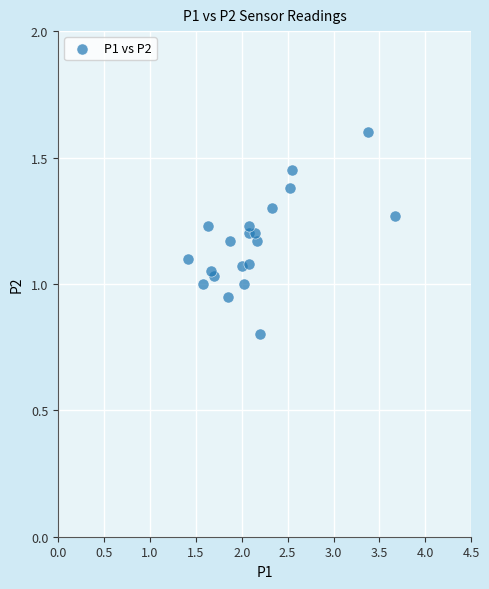

What is the range of X values (max minus min)?

2.2